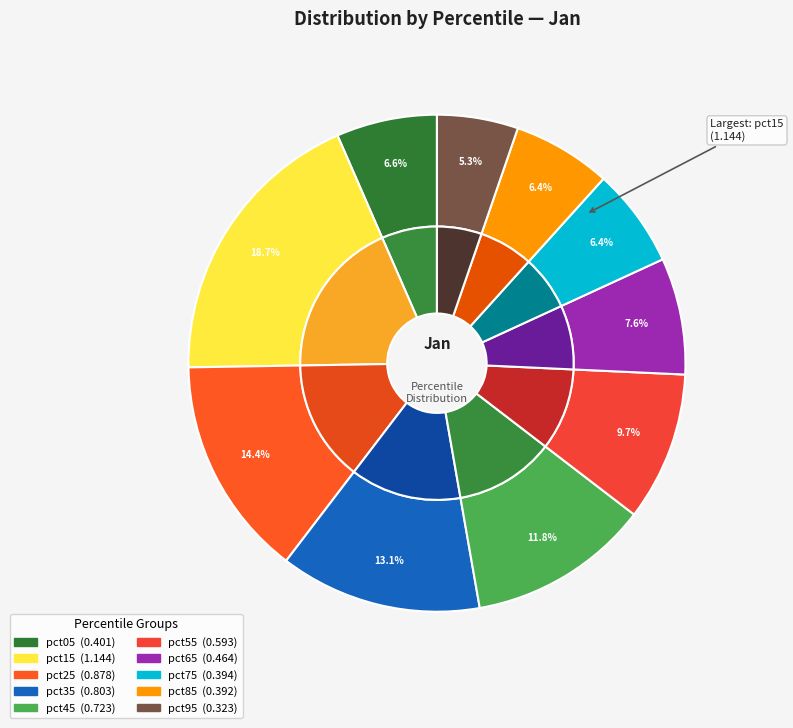

How much of the chart is everything except pct55?

90.3%